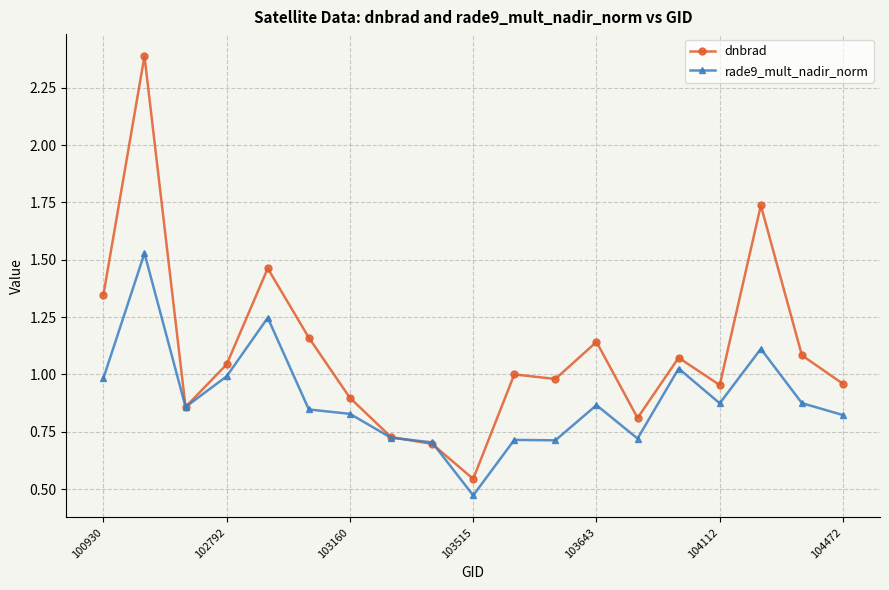

Which series has the largest range (max minus min)?

dnbrad